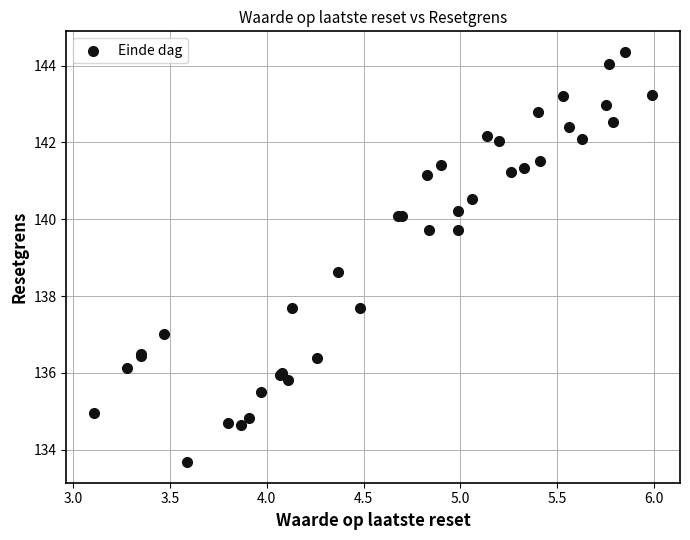

What Y value in the scatter plot is closest to 139?

138.6